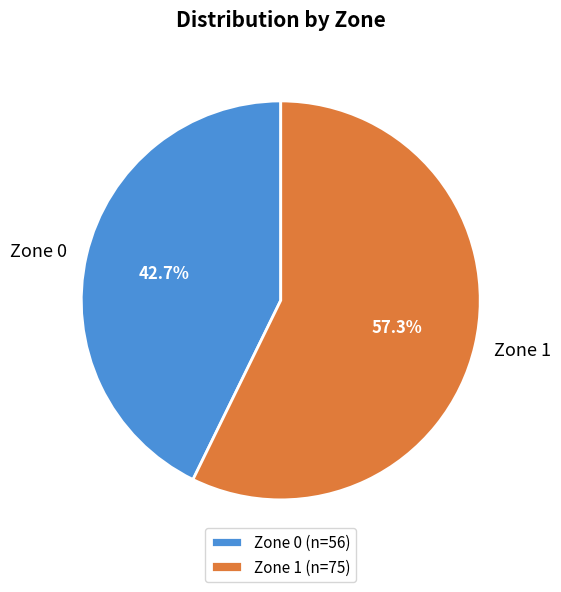

To the nearest percent, what is the combined percentage of Zone 0 and Zone 1?

100%